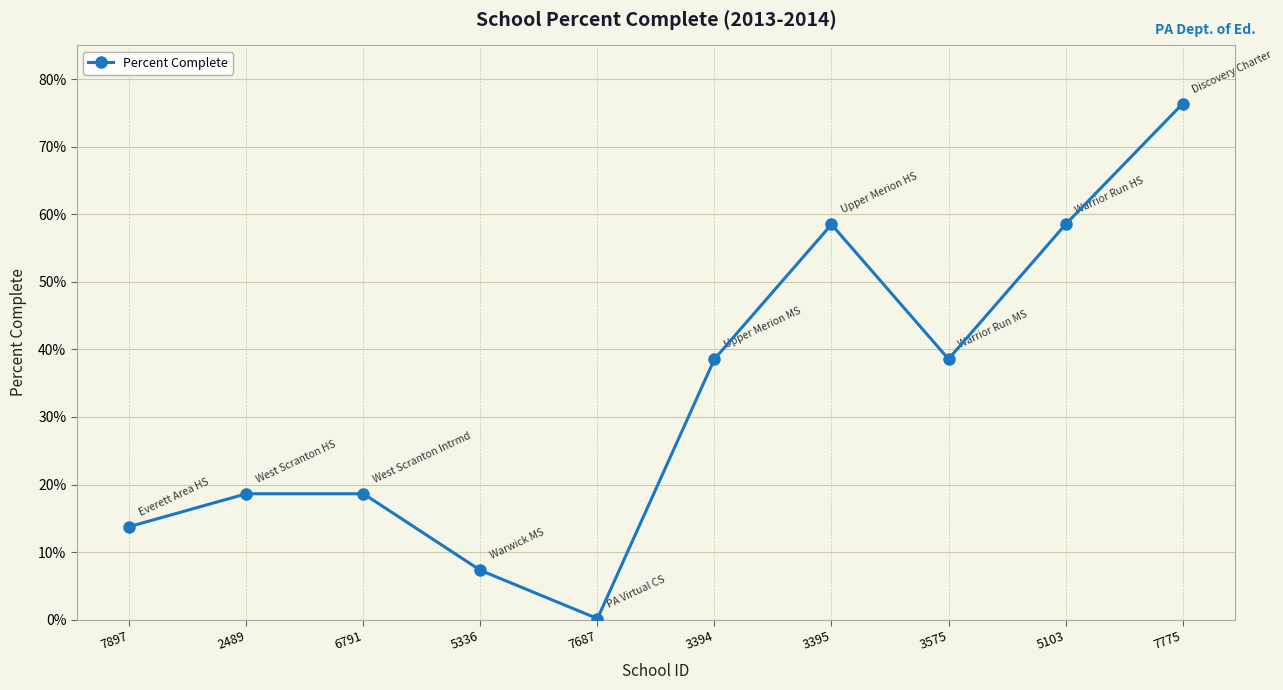

What is the value of the 6th point from the left?

0.4